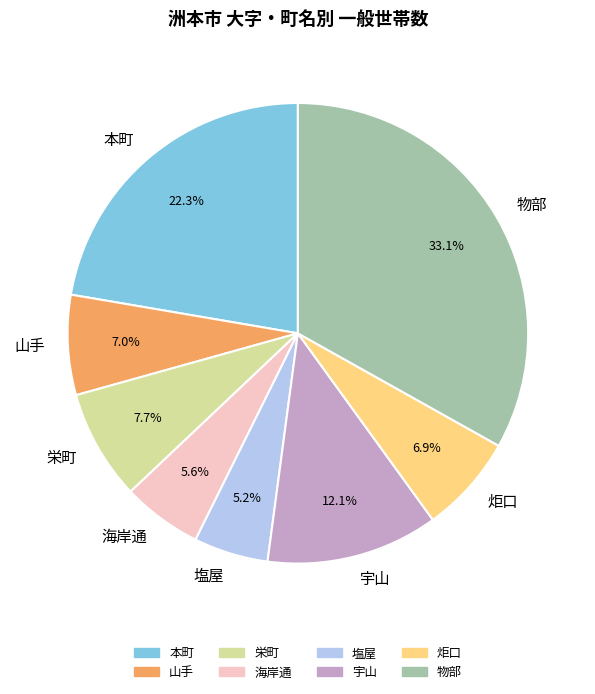

What is the largest slice in the pie chart?

物部